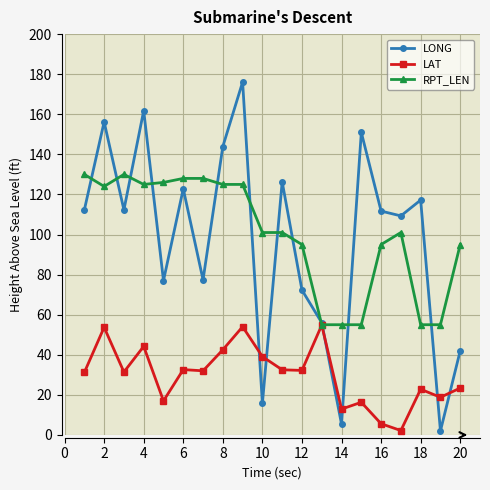

Which series has the largest total across all categories?

RPT_LEN